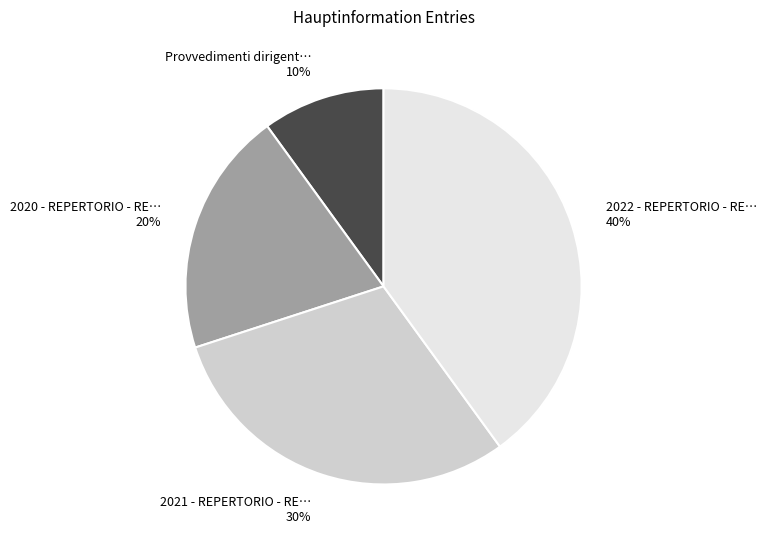

To the nearest percent, what is the average slice percentage?

25%